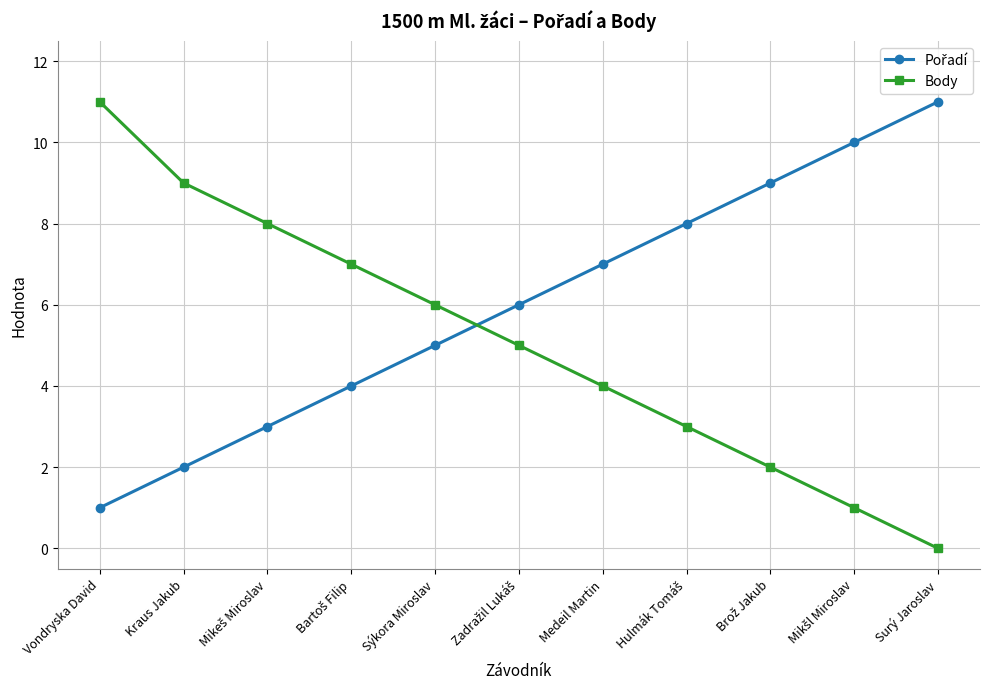

How many lines are shown in the chart?

2